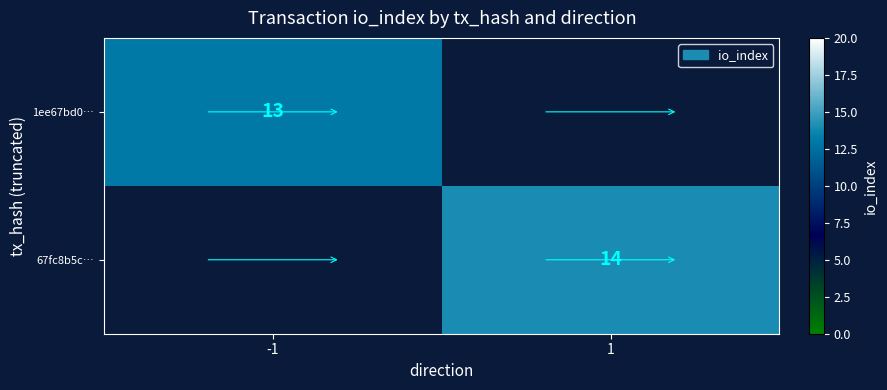

Is the value of 67fc8b5c… at 1 greater than the value of 1ee67bd0… at -1?

Yes